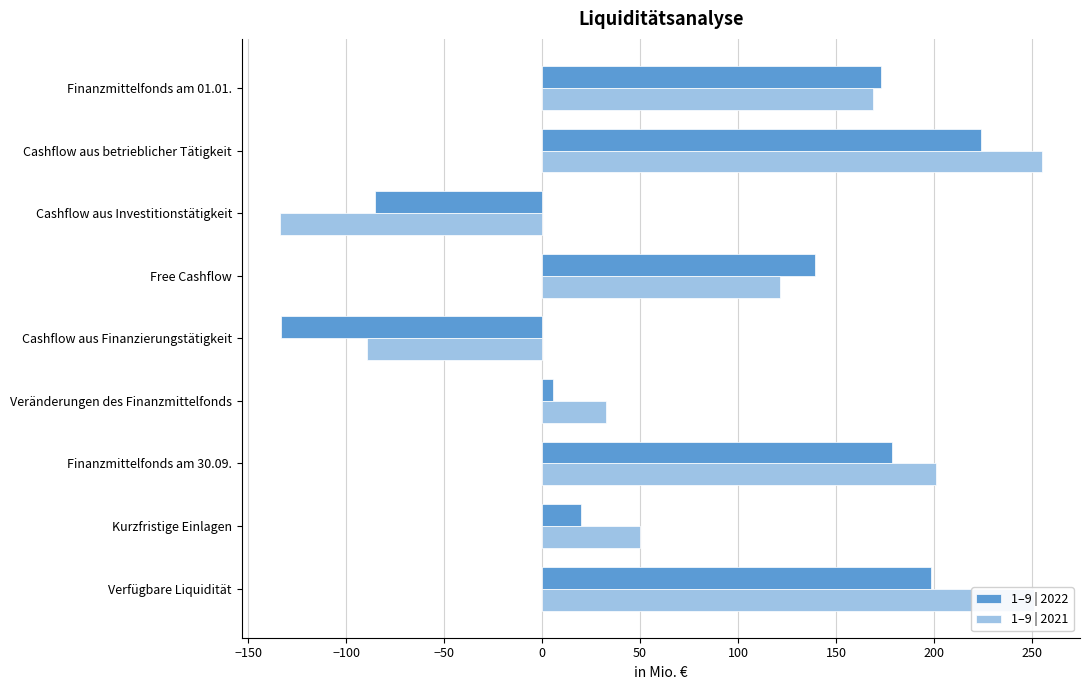

What is the highest value of the 1–9 | 2021 series?

255.1